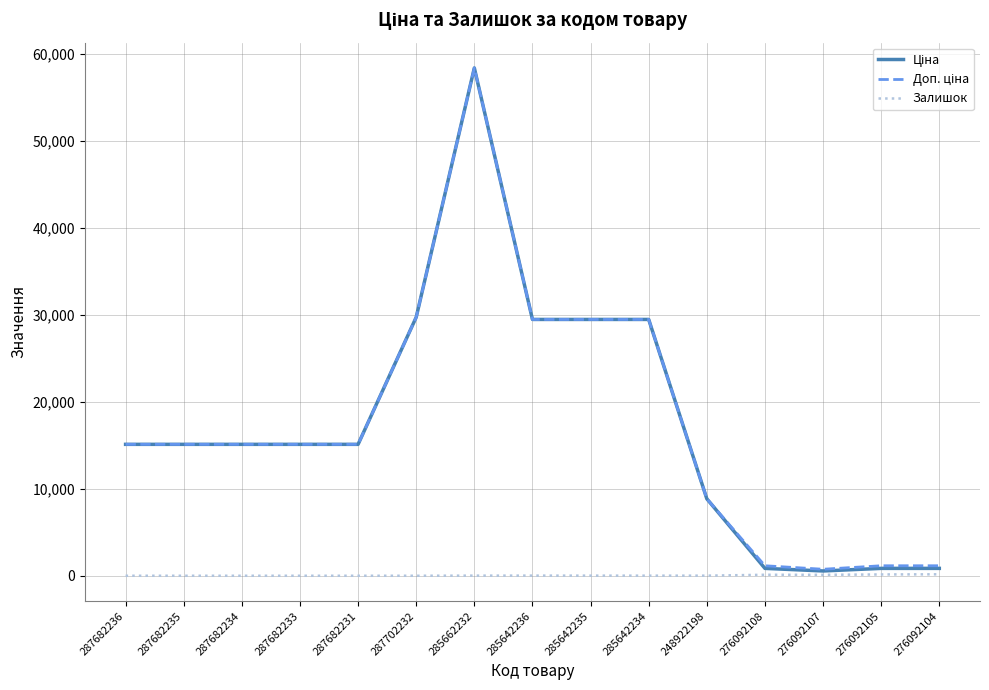

At which category is the sum across all series the highest?

285662232